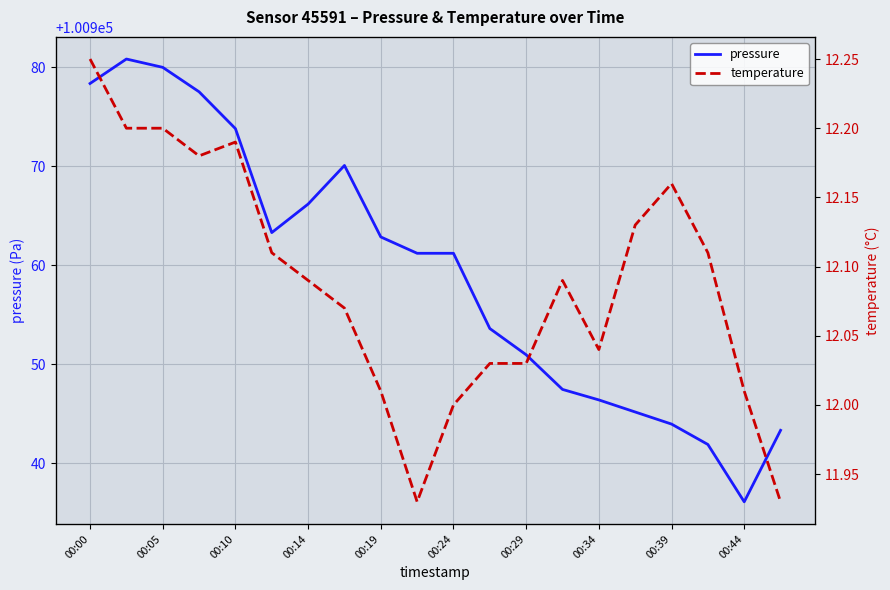

At which label does pressure reach its minimum?

00:44